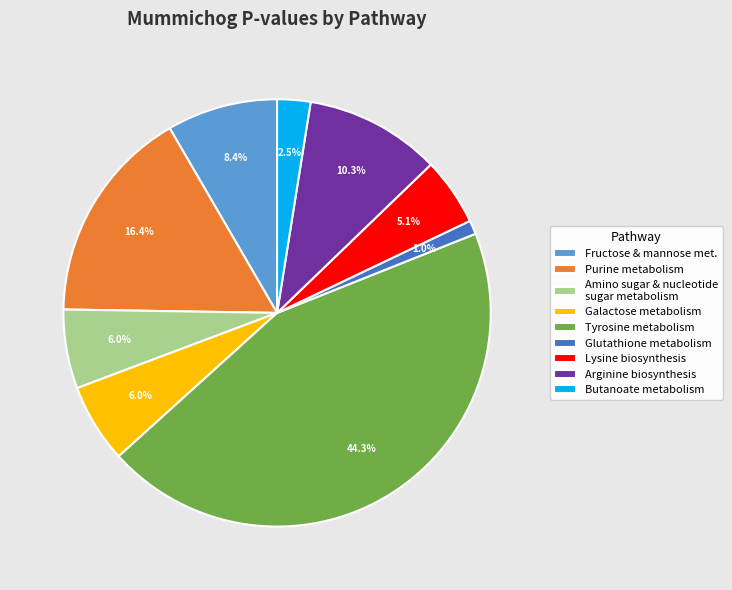

What percentage is the Purine metabolism slice, to the nearest percent?

16%